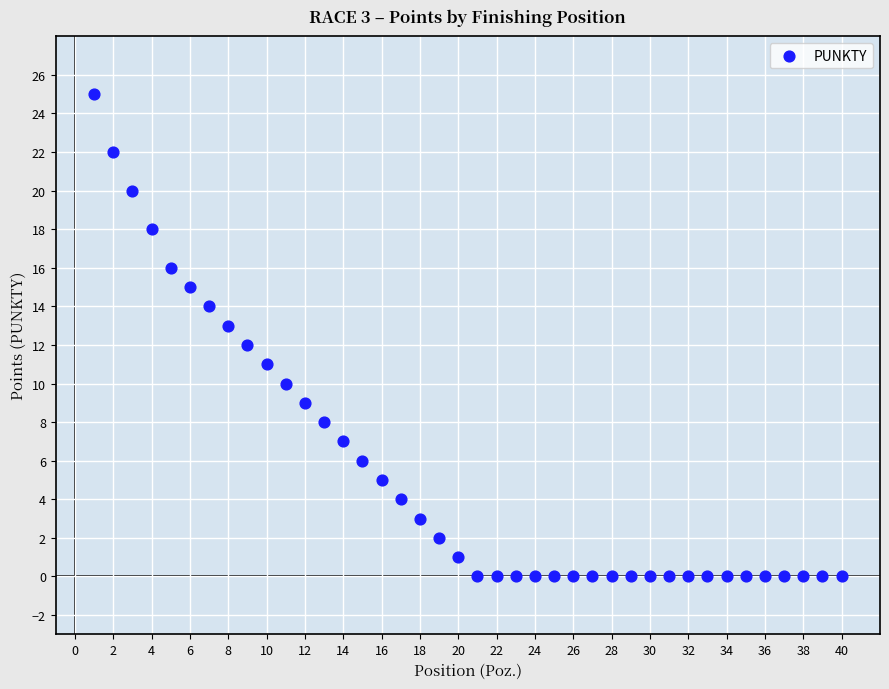

What is the range of X values (max minus min)?

39